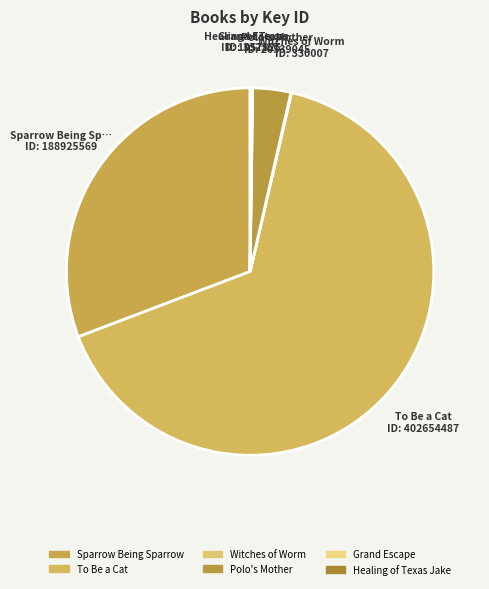

What is the change in value from Sparrow Being Sparrow to Healing of Texas Jake?

-187867744